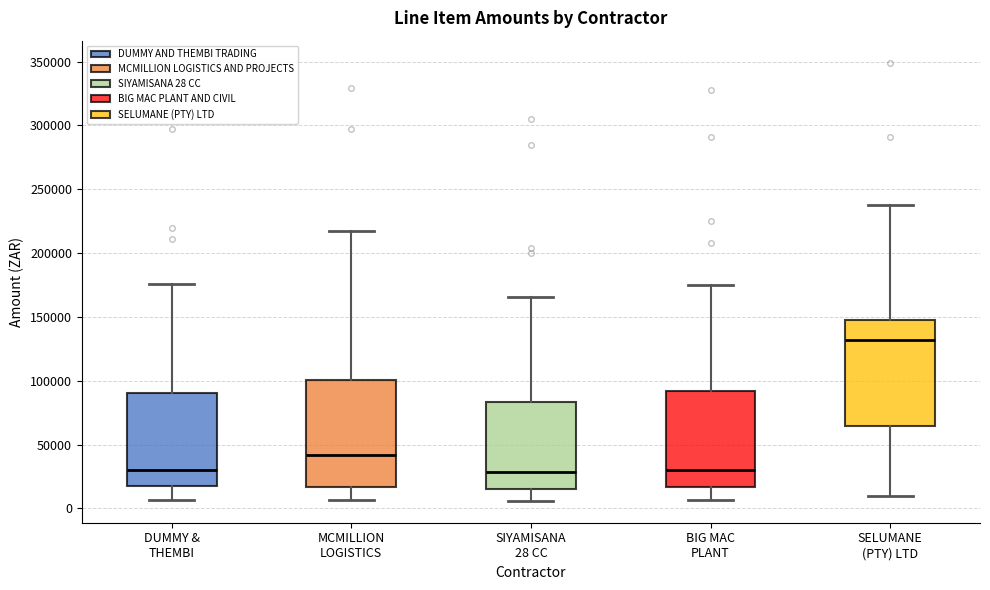

Reading left to right, read every box against the y-axis: the position of its median line, the range the box covers, and the ends of its whiskers. The values are not printed on the chart, so give them approximately, as read against the axis.

DUMMY & THEMBI: median 30000, box 15000 to 90000, whiskers 5000 to 175000
MCMILLION LOGISTICS: median 40000, box 15000 to 100000, whiskers 5000 to 220000
SIYAMISANA 28 CC: median 30000, box 15000 to 85000, whiskers 5000 to 165000
BIG MAC PLANT: median 30000, box 15000 to 90000, whiskers 5000 to 175000
SELUMANE (PTY) LTD: median 130000, box 65000 to 145000, whiskers 10000 to 240000